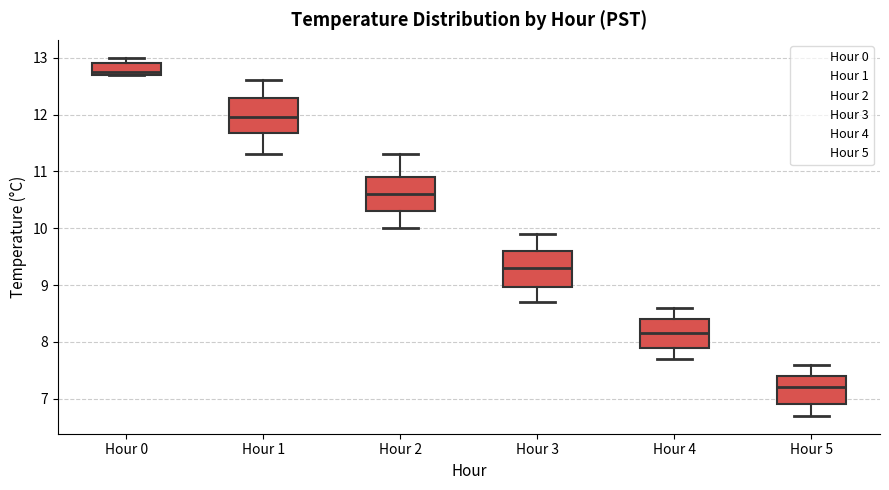

Reading left to right, read every box against the y-axis: the position of its median line, the range the box covers, and the ends of its whiskers. The values are not printed on the chart, so give them approximately, as read against the axis.

Hour 0: median 12.8, box 12.7 to 12.9, whiskers 12.7 to 13.0
Hour 1: median 12.0, box 11.7 to 12.3, whiskers 11.3 to 12.6
Hour 2: median 10.6, box 10.3 to 10.9, whiskers 10.0 to 11.3
Hour 3: median 9.3, box 9.0 to 9.6, whiskers 8.7 to 9.9
Hour 4: median 8.2, box 7.9 to 8.4, whiskers 7.7 to 8.6
Hour 5: median 7.2, box 6.9 to 7.4, whiskers 6.7 to 7.6